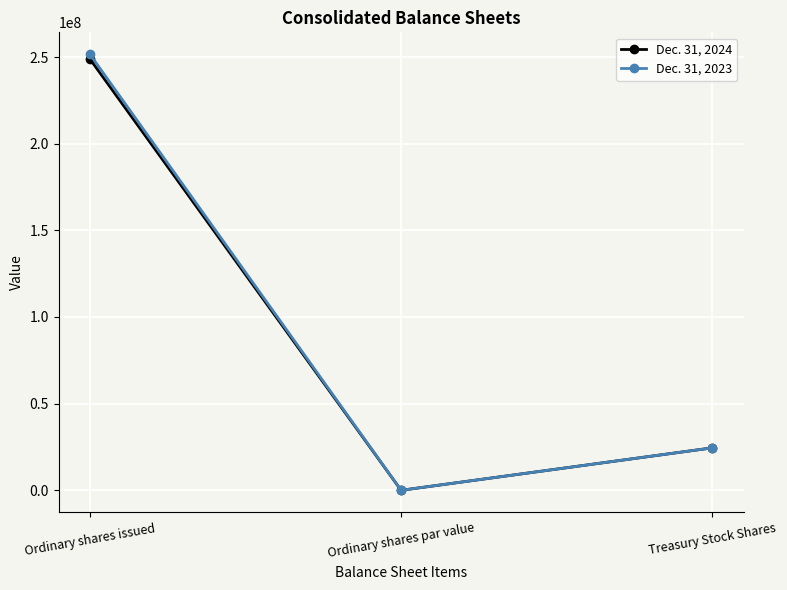

What is the spread (max minus min) of values at Ordinary shares issued?

2702721